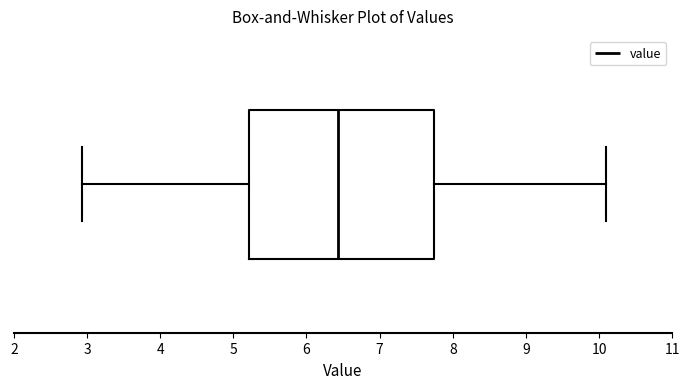

Where does the left whisker of the box end on the x-axis? The values are not printed on the chart, so give them approximately, as read against the axis.

2.9